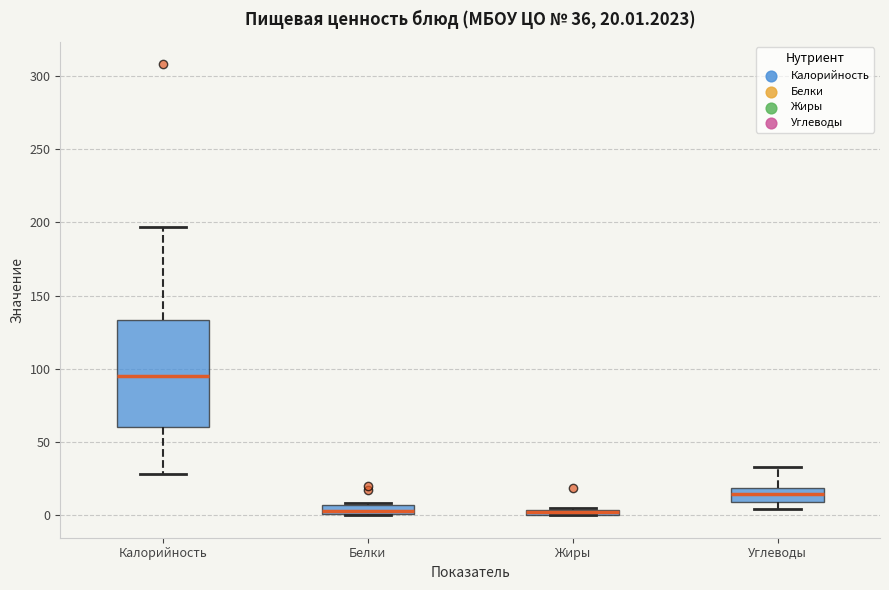

Comparing the boxes themselves (not the whiskers), which one is the tallest?

Калорийность